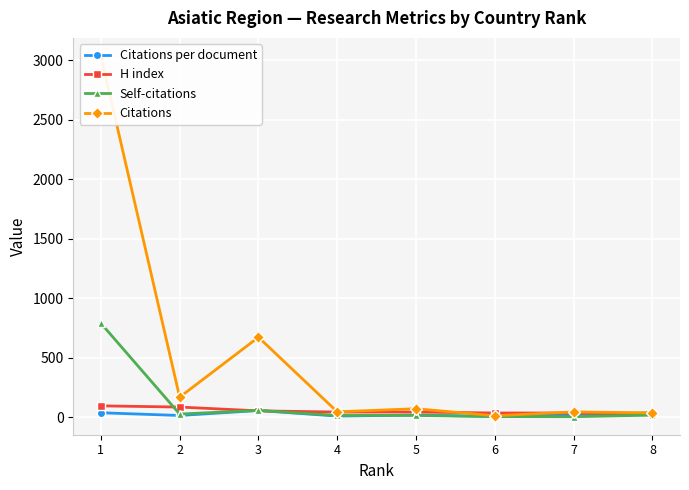

How many data points in Citations are above 71?

3